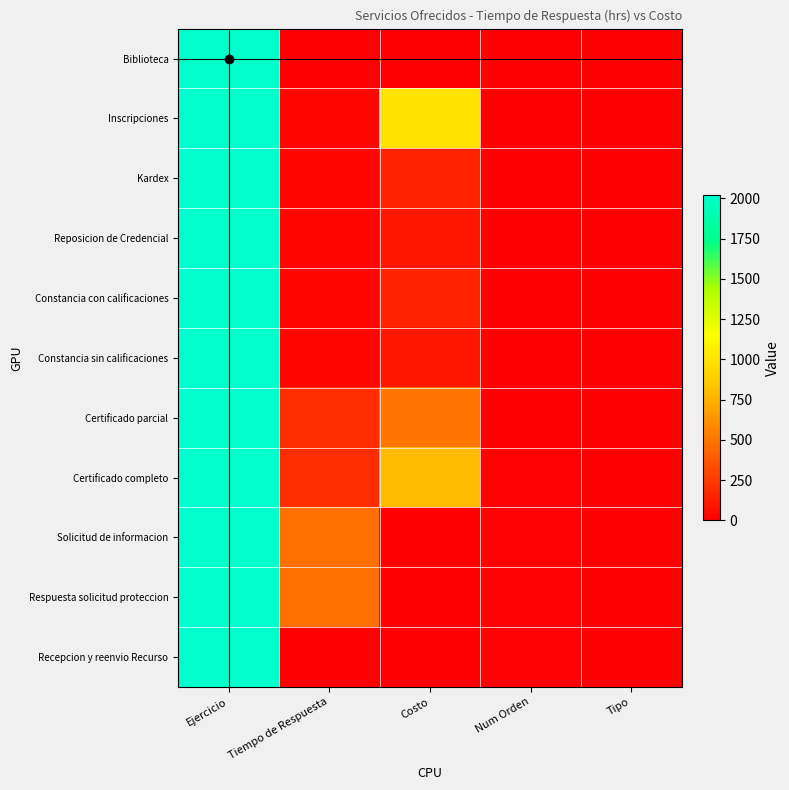

What is the total value across all series at Ejercicio?

22209